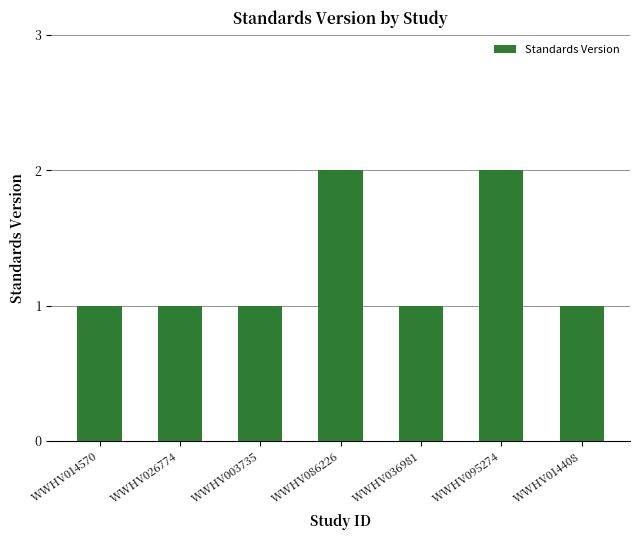

Approximately how many times larger is the value at WWHV014570 compared to WWHV014408?

1.0